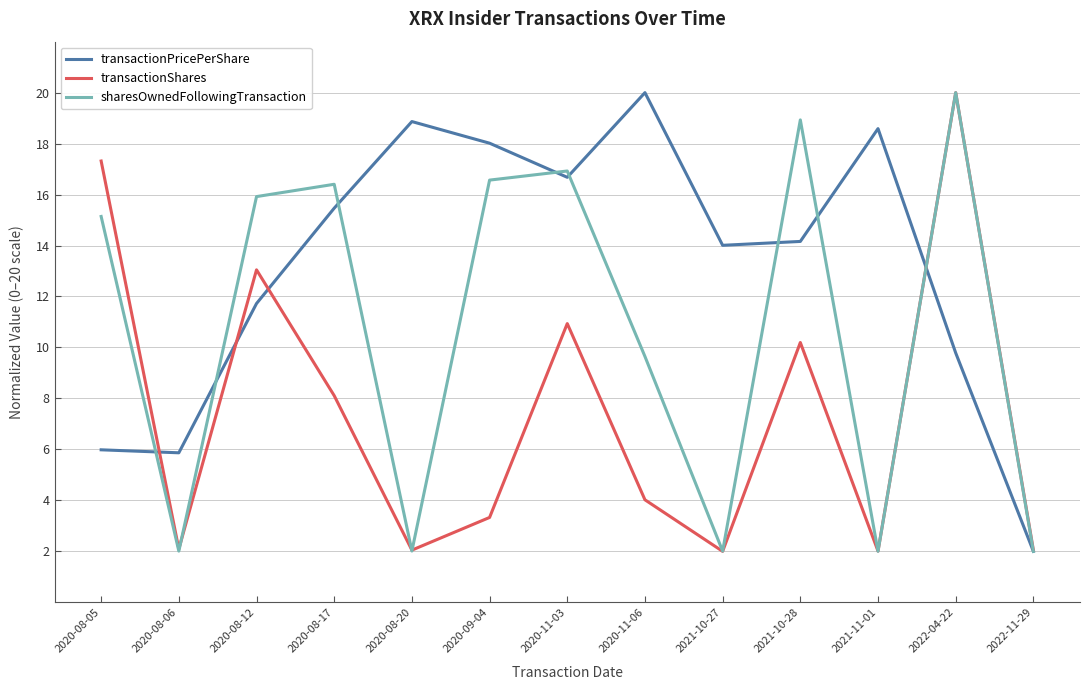

What is the sum of the sharesOwnedFollowingTransaction values at 2022-04-22 and 2020-08-06?

22.0